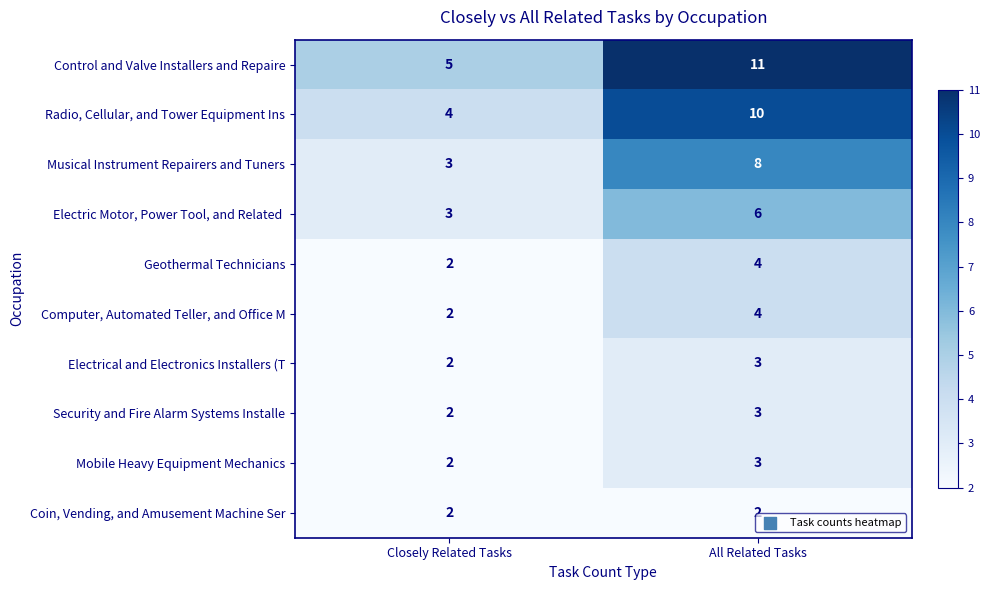

What is the approximate value of Security and Fire Alarm Systems Installe at All Related Tasks?

3